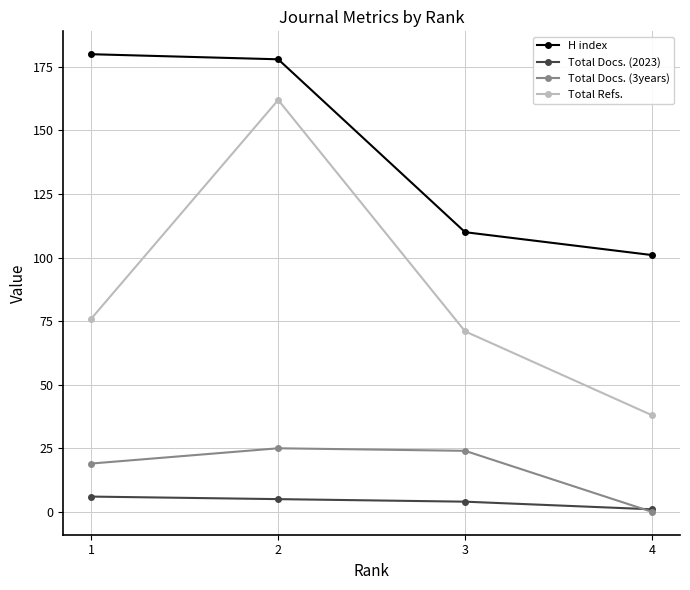

Is this an area chart (filled region under the line)?

No